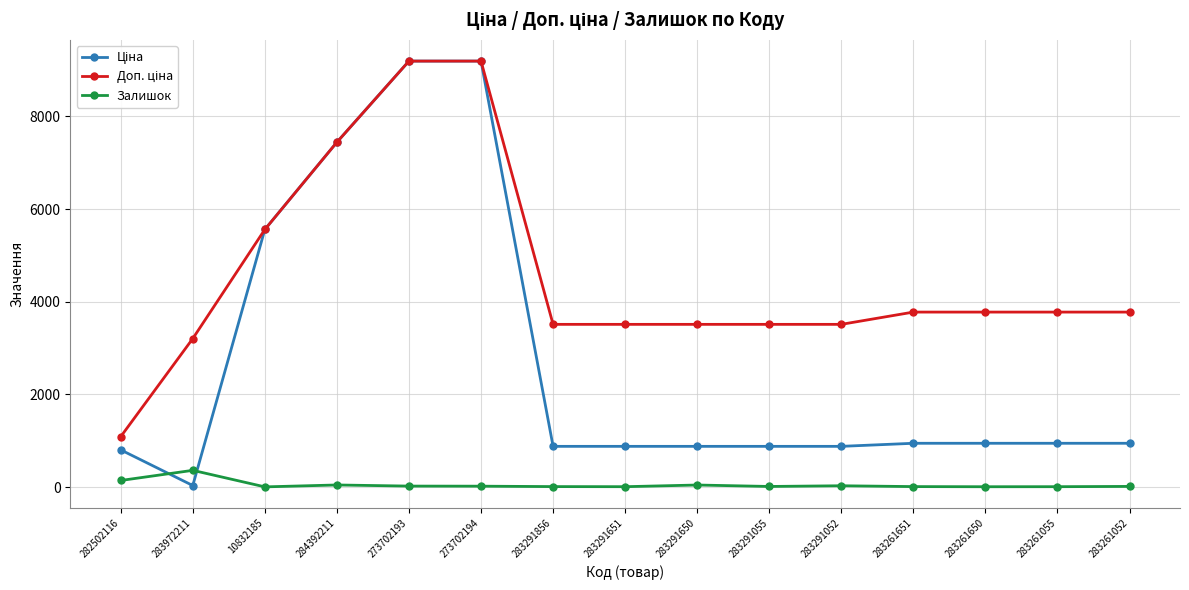

What is the label of the 6th point from the left?

273702194